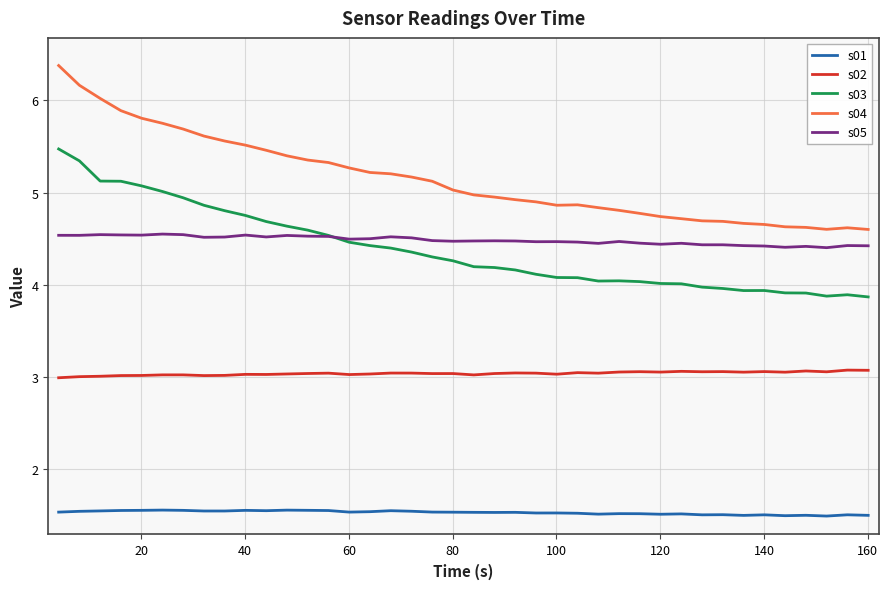

What is the smallest value displayed?

1.5